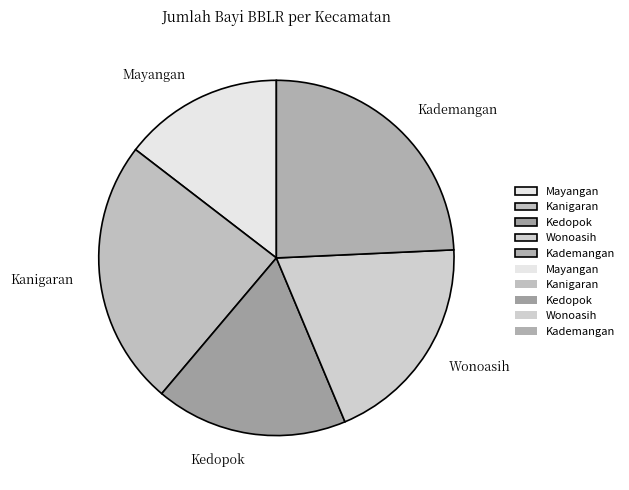

Which category has the smallest portion of the pie?

Mayangan